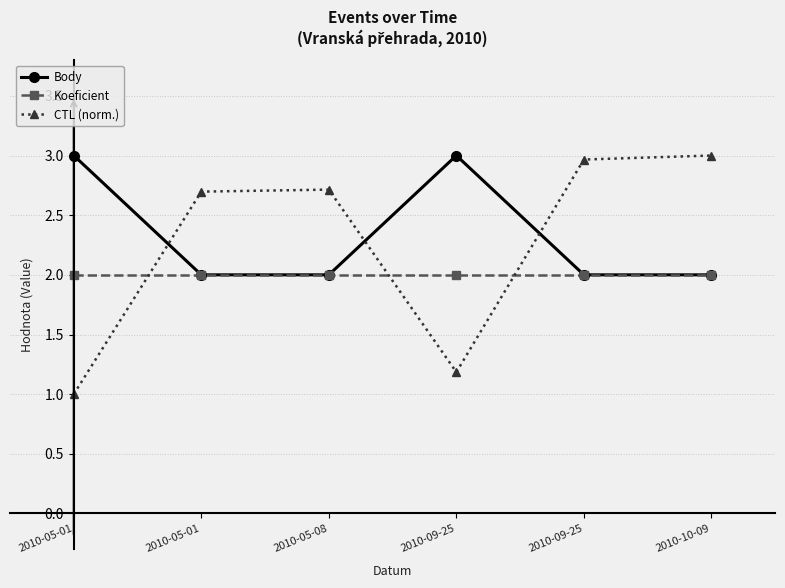

What is the value of the CTL (norm.) point at the 6th from the left?

3.0